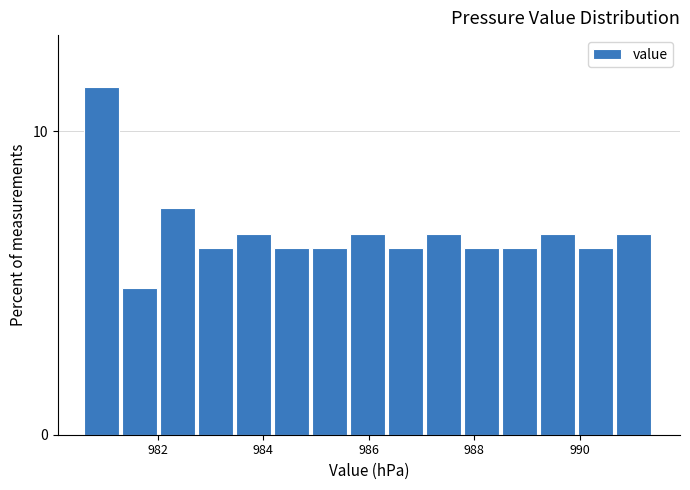

Around what value on the x-axis is the tallest bar? Give the approximate position of its centre, as read against the axis.

981.0